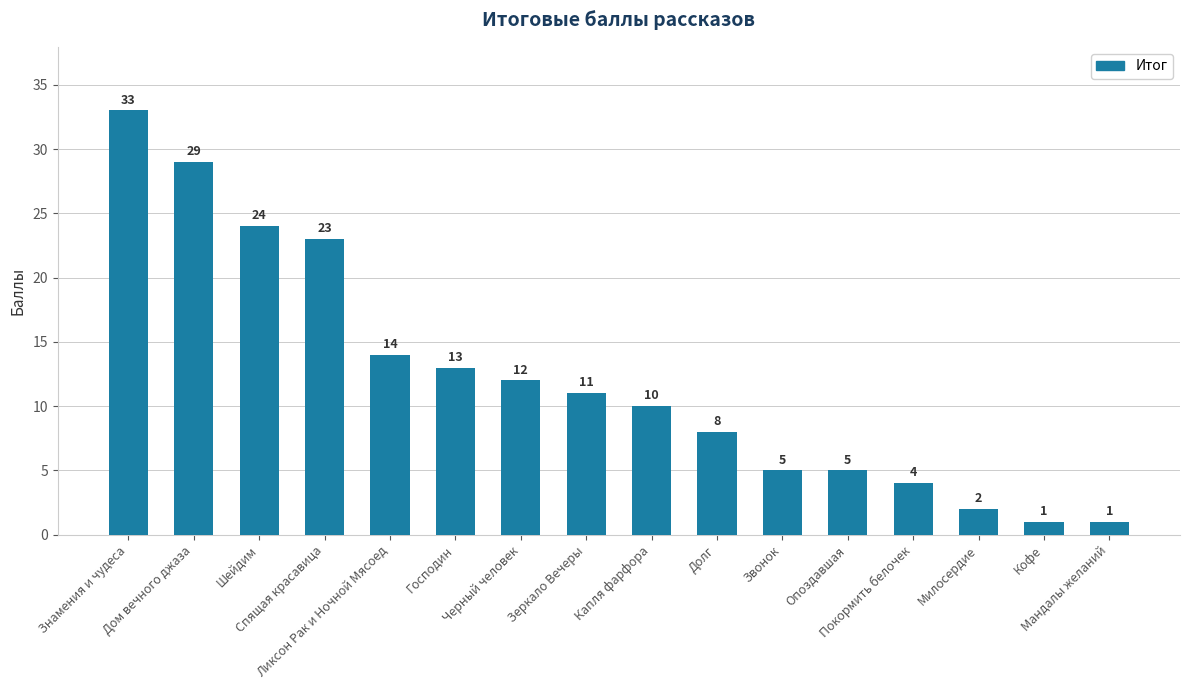

Read the value at Господин, to the nearest 10.

10